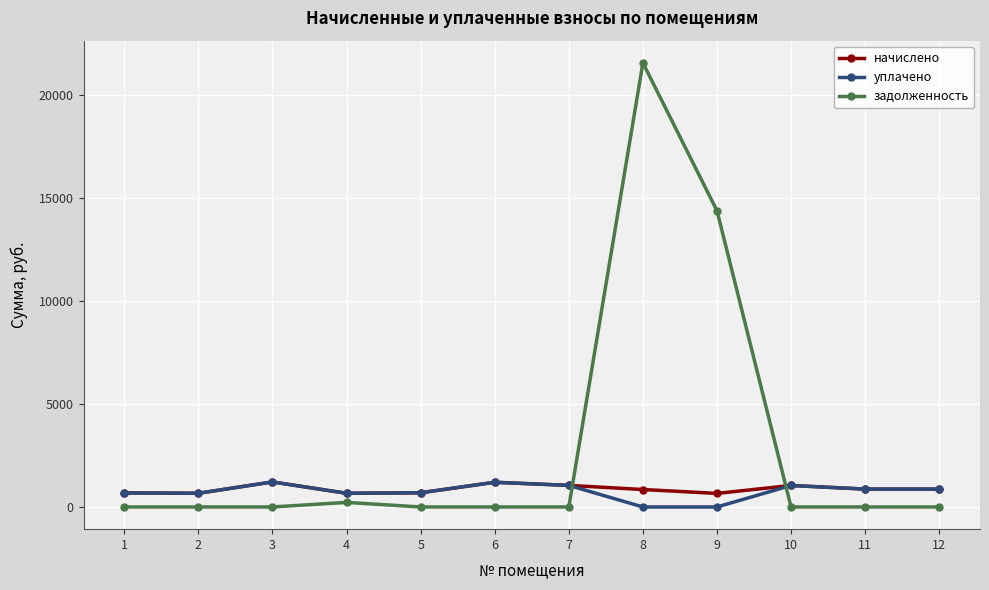

What is the total value across all series at 3?

2429.5